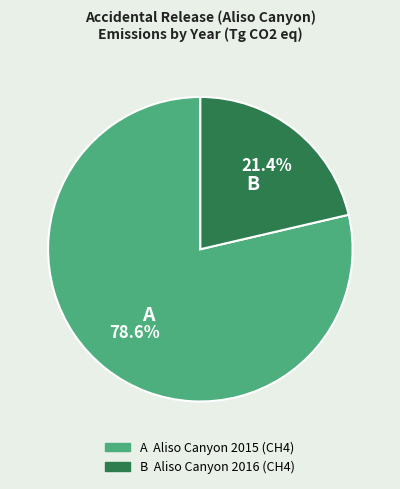

Is there a majority slice in this chart?

Yes